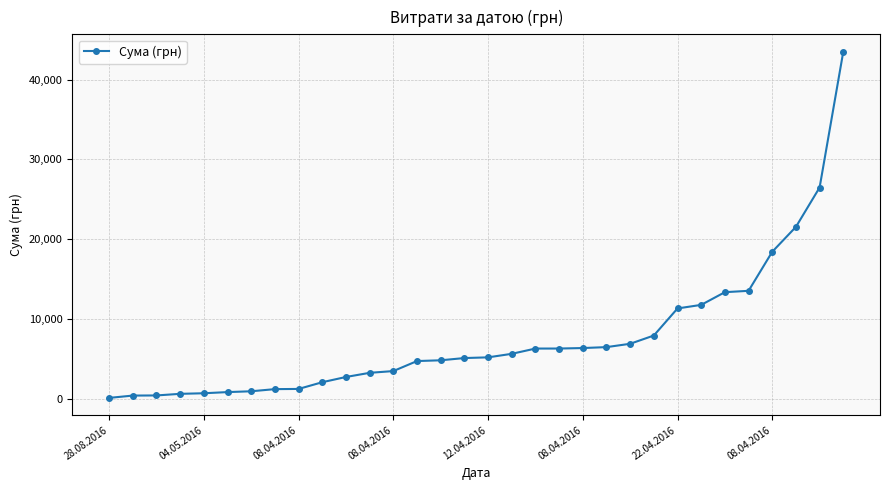

What is the smallest value displayed?

84.5